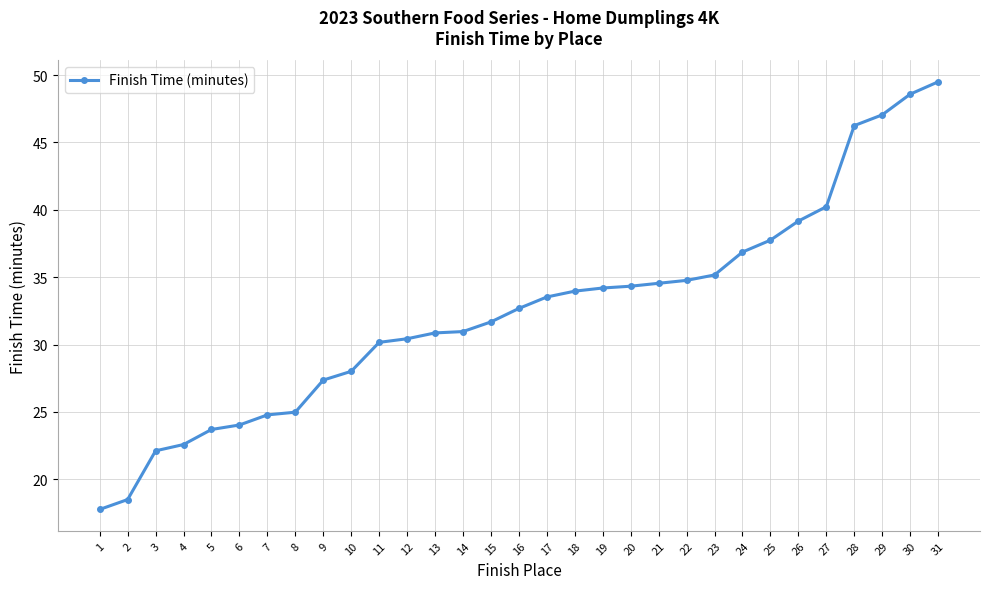

What is the value of the 19th point from the left?

34.2